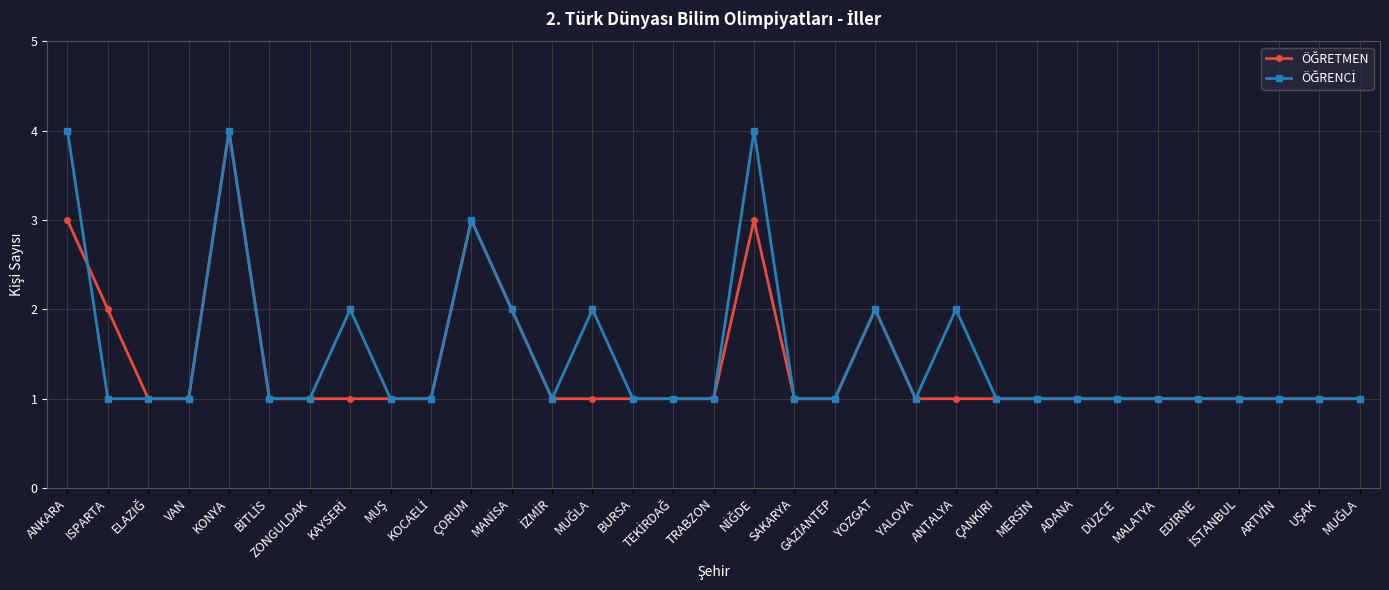

How many data points does each series have?

33